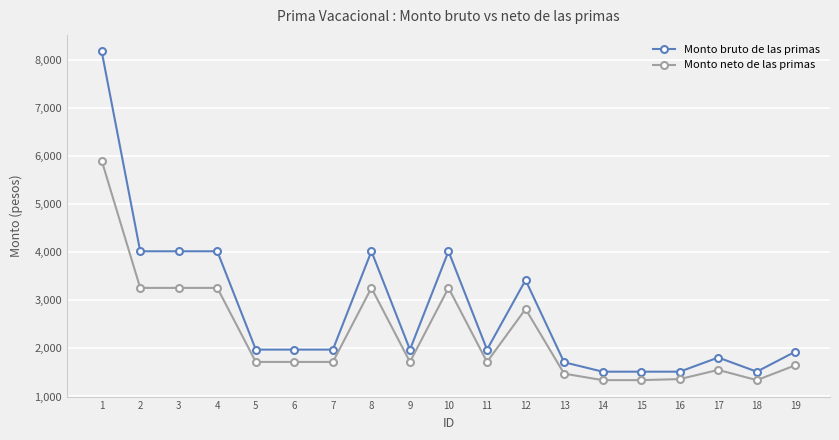

What is the spread (max minus min) of values at 19?

283.7